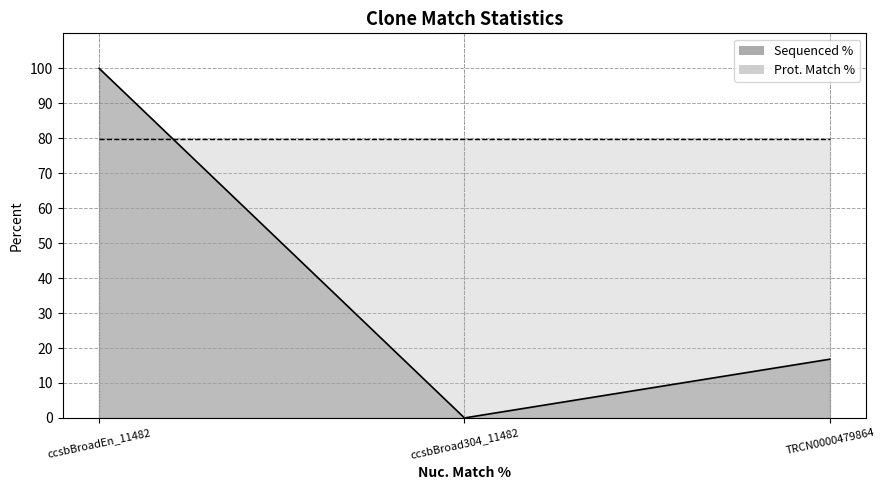

List the labels in order of value, largest first.

ccsbBroadEn_11482, TRCN0000479864, ccsbBroad304_11482